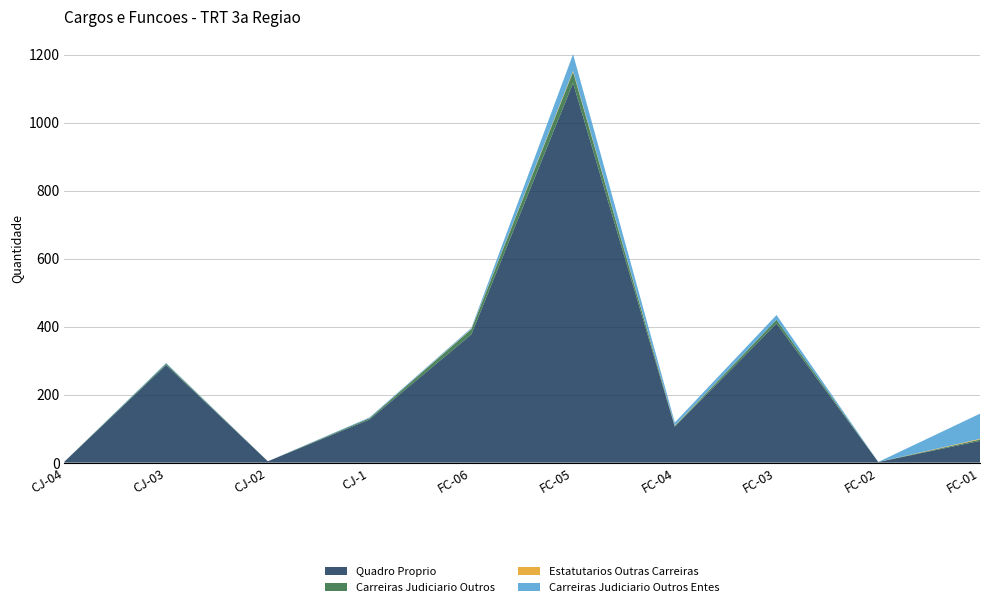

Reading left to right, transcribe all the data shown in this chart.

Quadro Proprio: 3	287	4	127	377	1116	106	409	2	64
Carreiras Judiciario Outros: 0	4	0	4	15	33	2	11	0	4
Estatutarios Outras Carreiras: 0	0	0	0	1	3	1	0	0	2
Carreiras Judiciario Outros Entes: 0	2	0	2	3	49	9	14	0	74